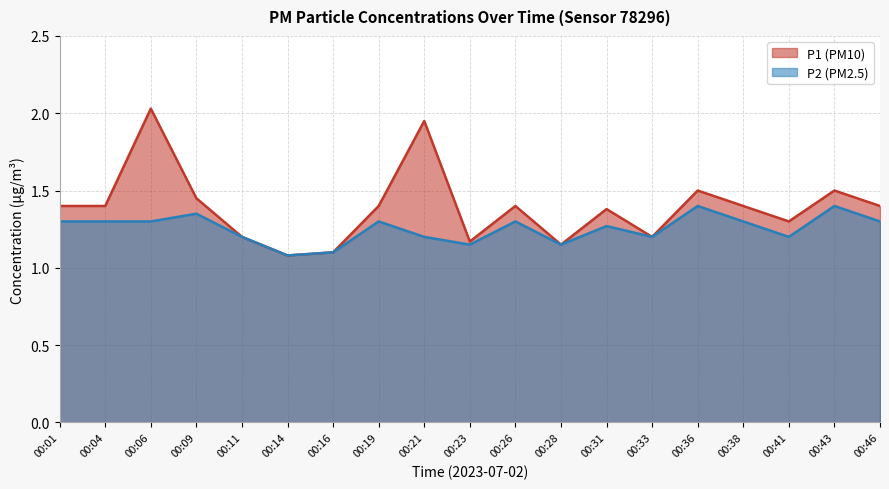

True or false: P2 has a value of 1.2 at 00:41.

True